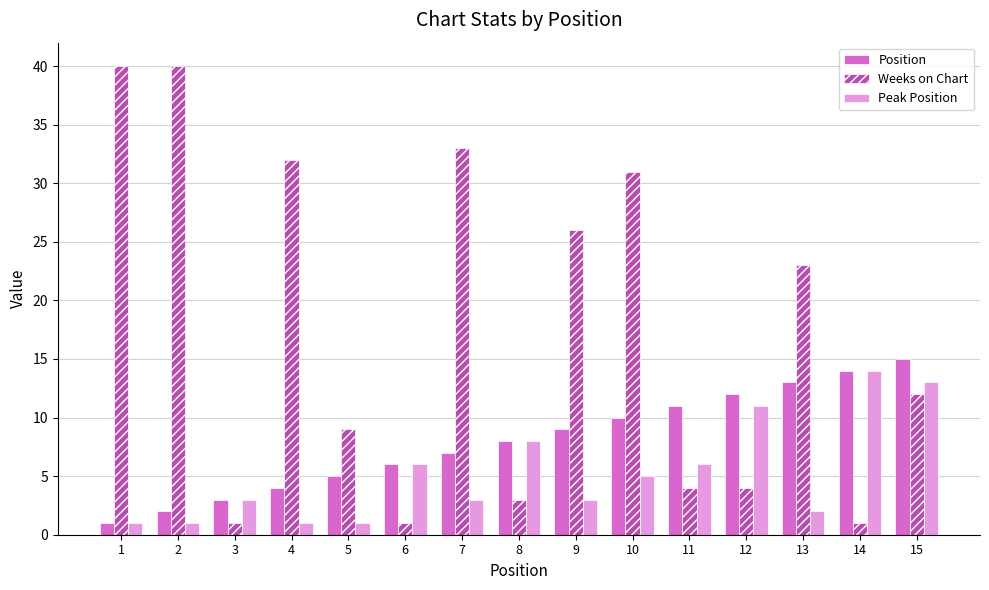

What is the greatest value displayed?

40